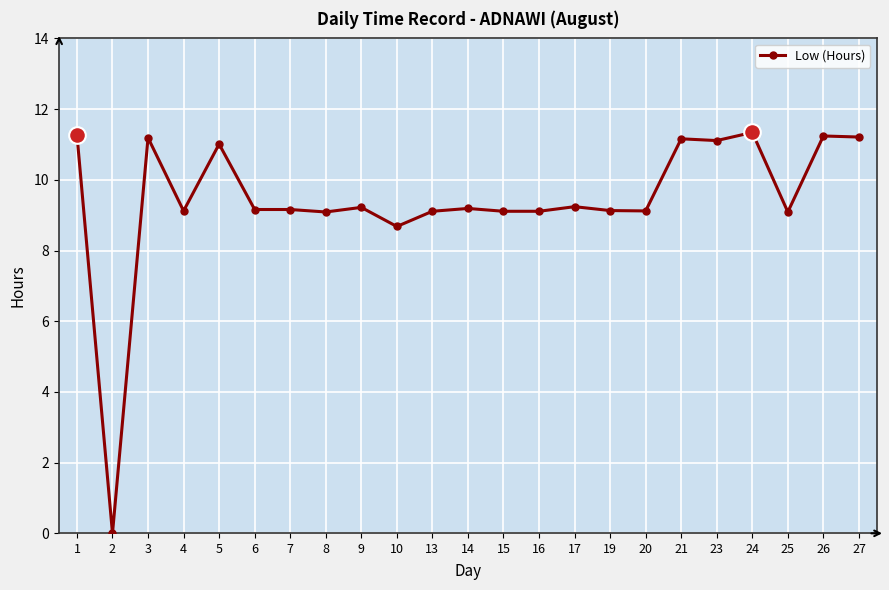

The chart shows a value of 4.6 at 24. True or false?

False